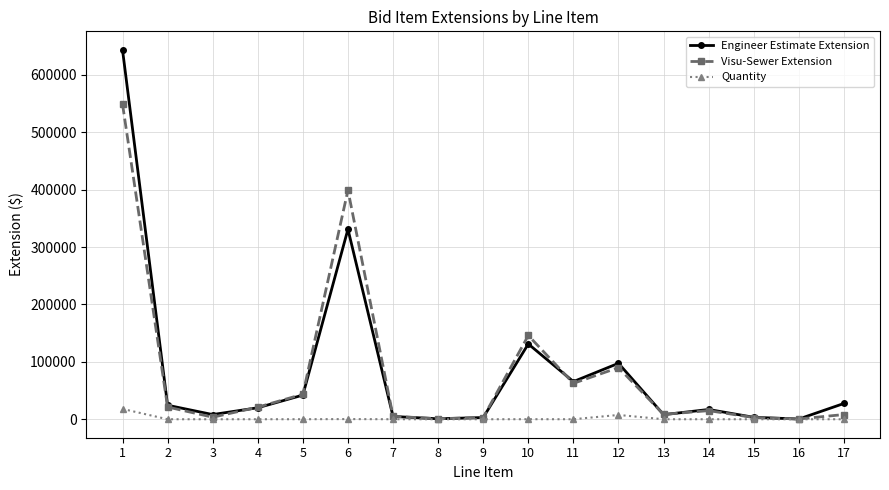

What is the difference between the highest and lowest values at 4?

20972.0